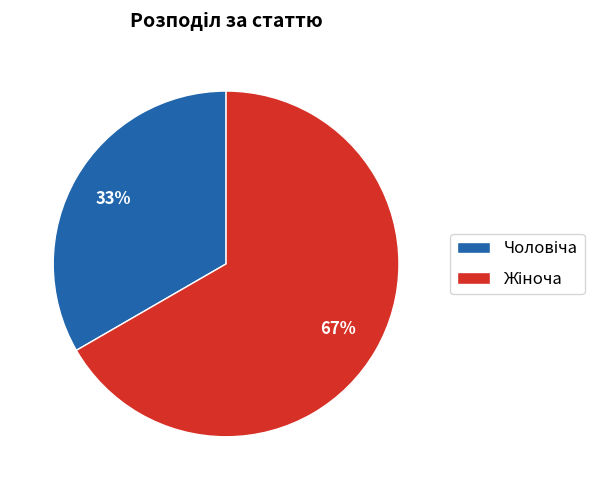

To the nearest percent, what is the average slice percentage?

50%